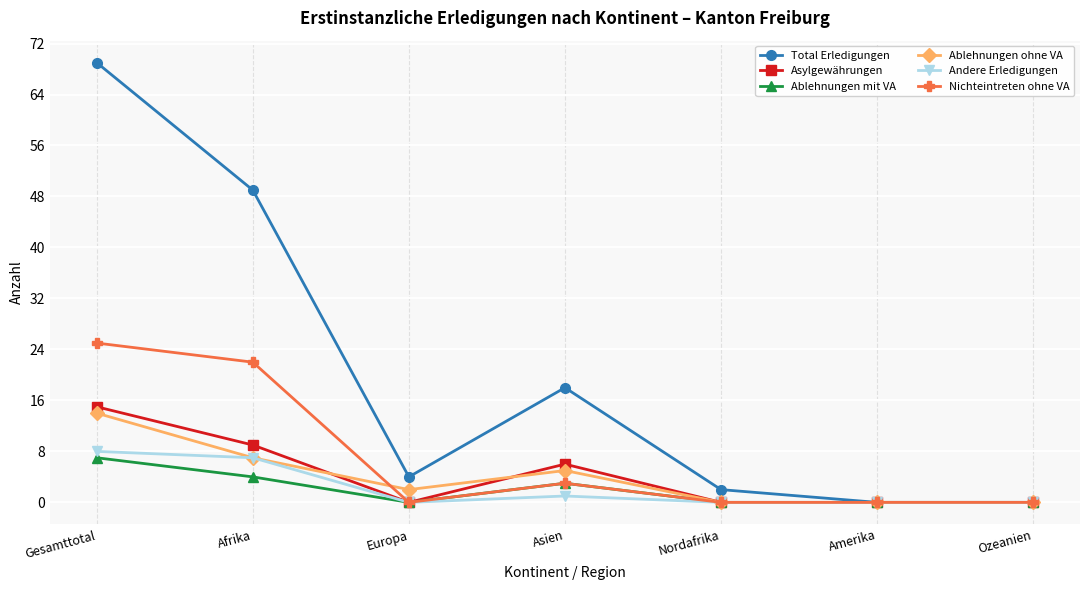

Which category has the highest value in the Ablehnungen mit VA series?

Gesamttotal